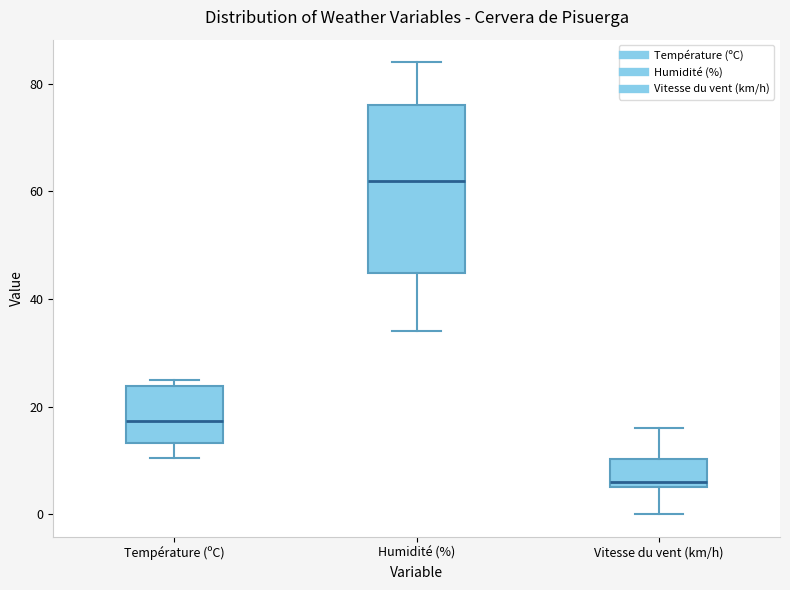

Where is the lower edge of the box for Humidité (%) on the y-axis? The values are not printed on the chart, so give them approximately, as read against the axis.

44